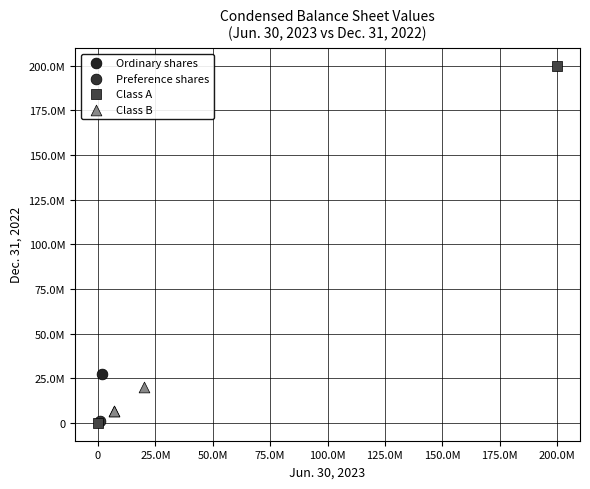

What are all the series names shown in the legend?

Ordinary shares, Preference shares, Class A, Class B